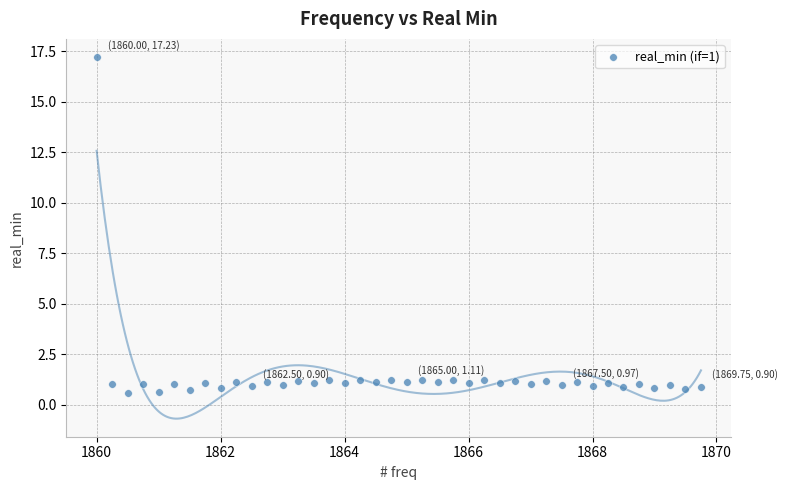

What is the range of X values (max minus min)?

9.8